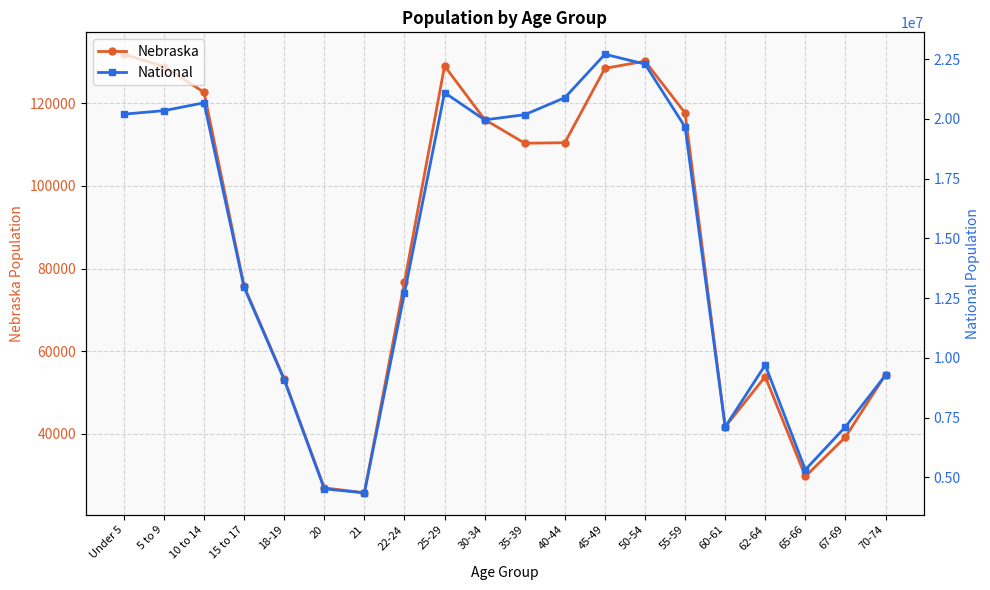

What is the difference between the second highest and second lowest values in the National series?

17778996